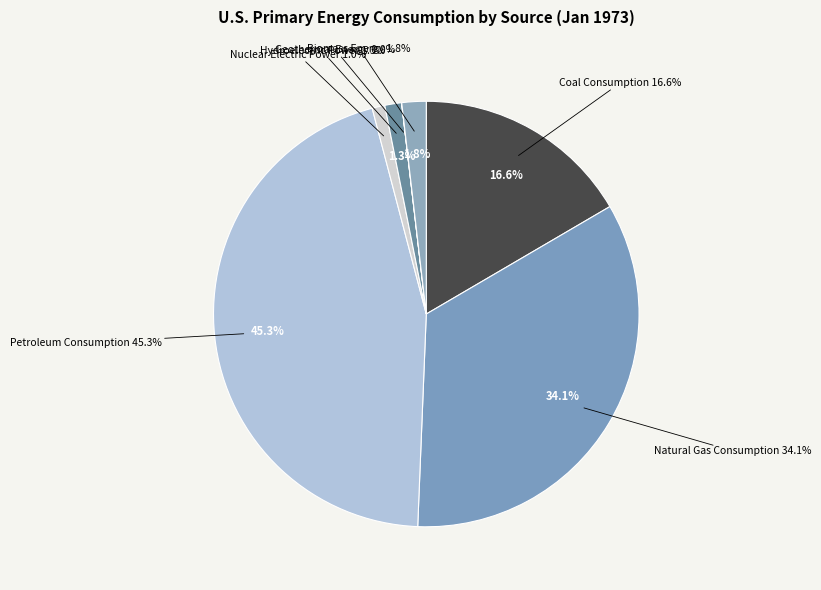

What percentage is the Nuclear Electric Power slice, to the nearest percent?

1%